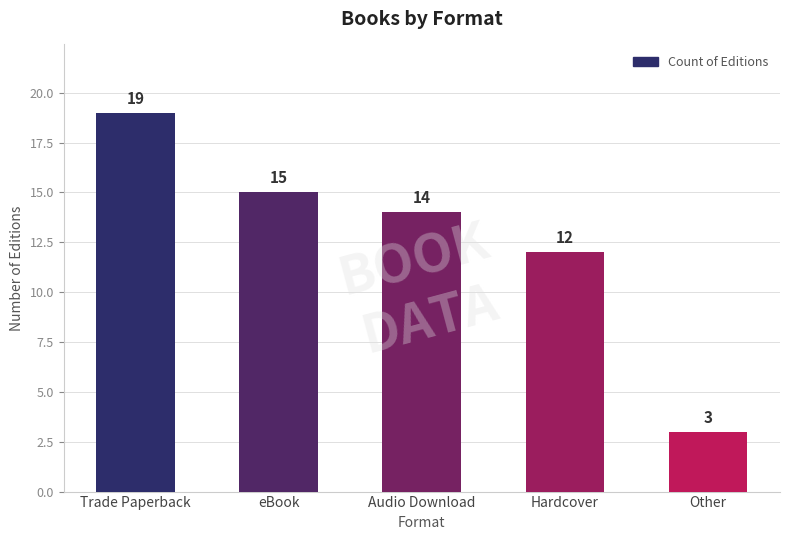

Which label corresponds to the smallest value in the chart?

Other